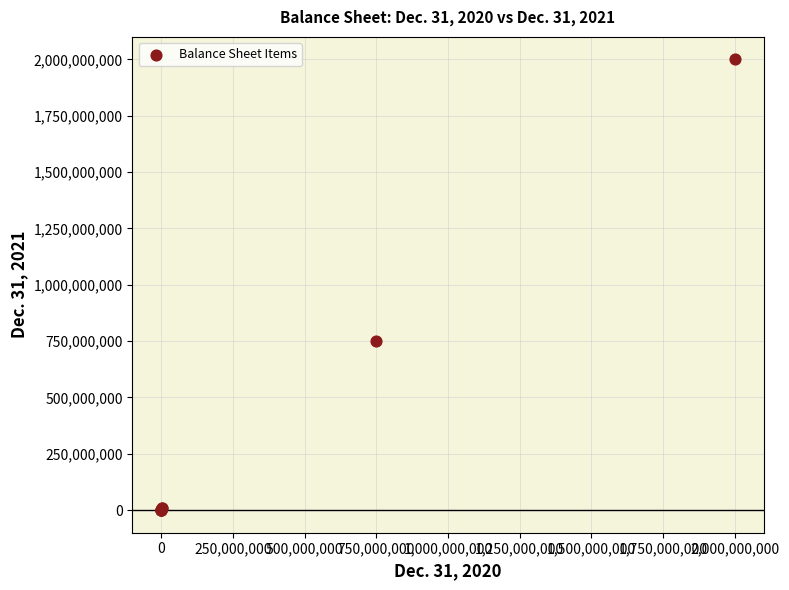

What Y value in the scatter plot is closest to 1000000000?

750000000.0